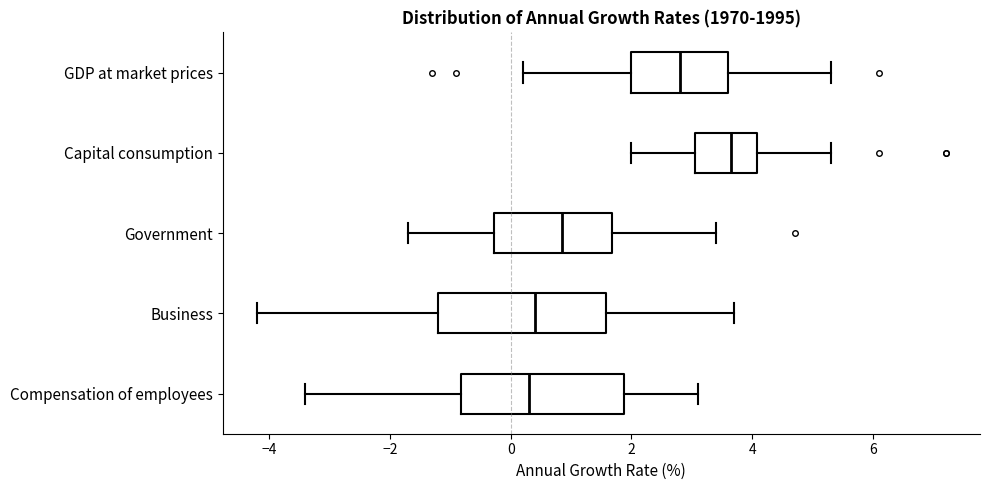

Which box's median line is the furthest to the right?

Capital consumption